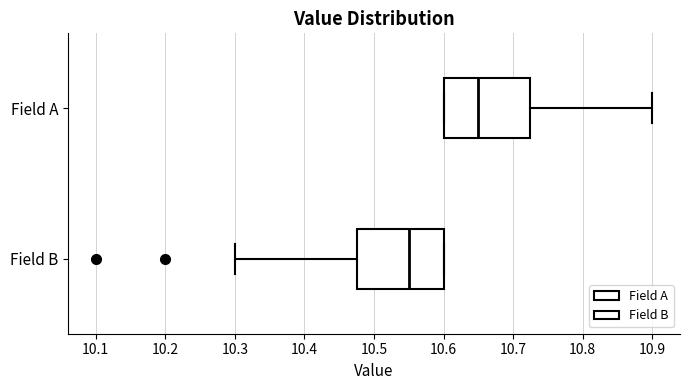

Where does the median line of the box for Field A sit on the x-axis? The values are not printed on the chart, so give them approximately, as read against the axis.

10.65